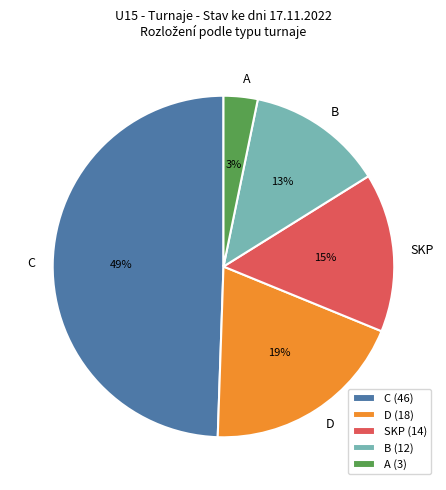

Count the number of slices in the pie.

5